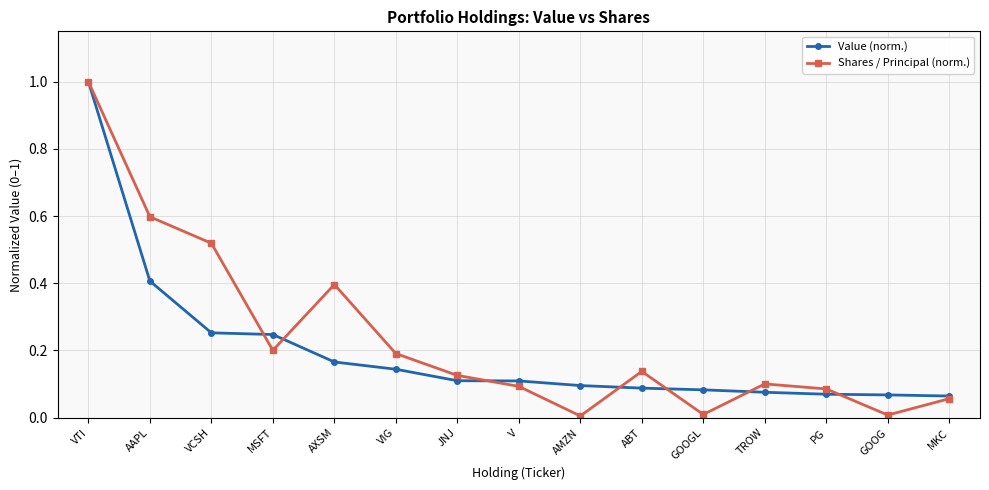

At which category does Shares / Principal (norm.) reach its first local peak?

AXSM